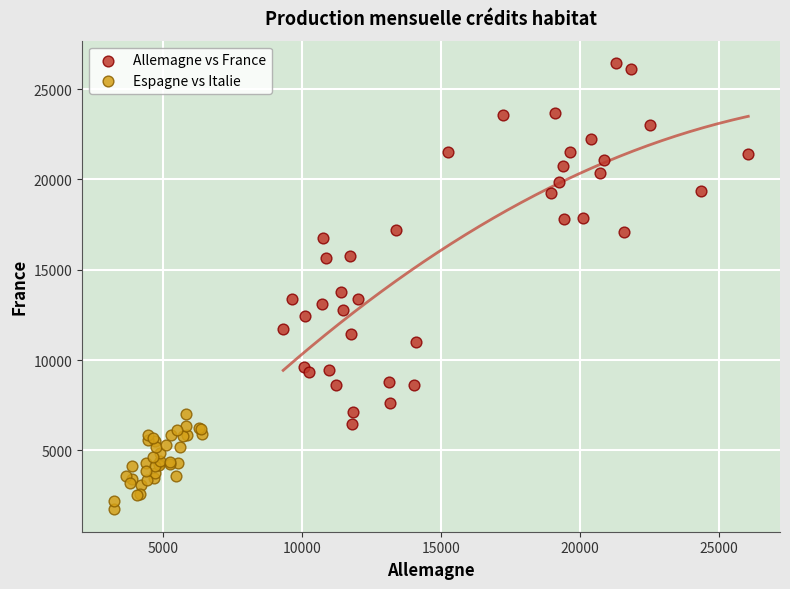

Which series reaches the maximum Y coordinate?

Allemagne vs France